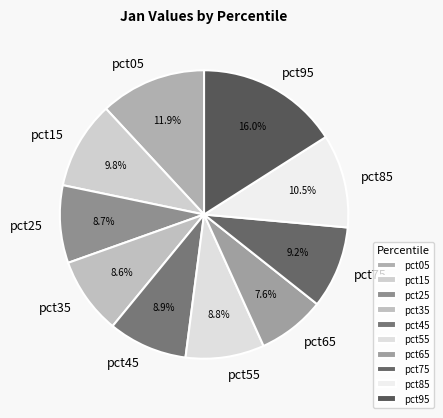

Is pct55 the majority of the pie?

No